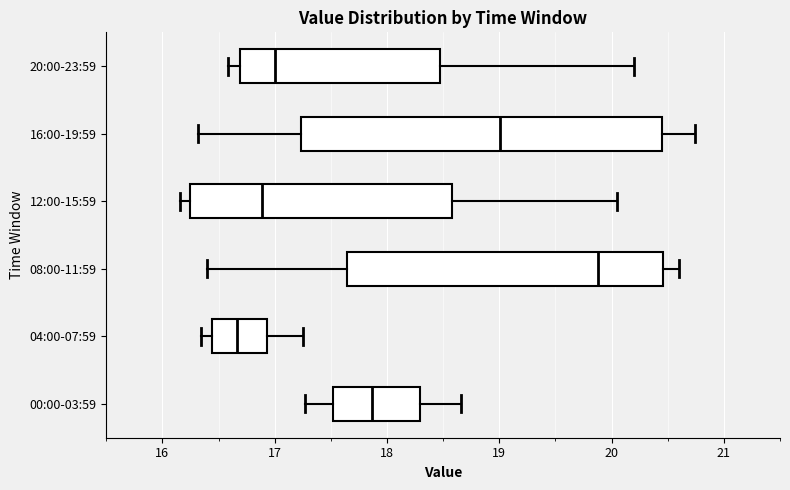

Which box is the widest, from its left edge to its right edge?

16:00-19:59